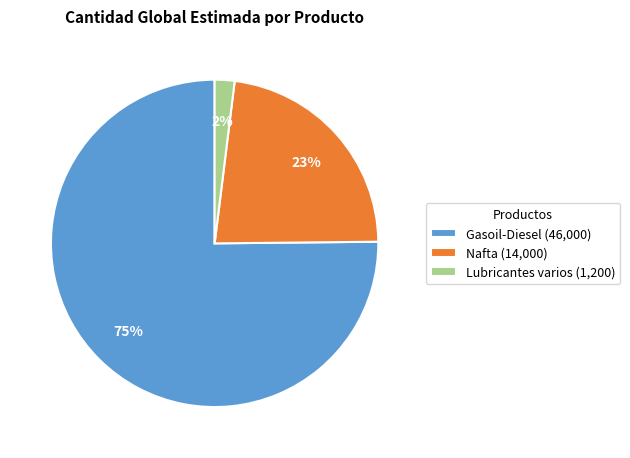

Count the number of slices in the pie.

3